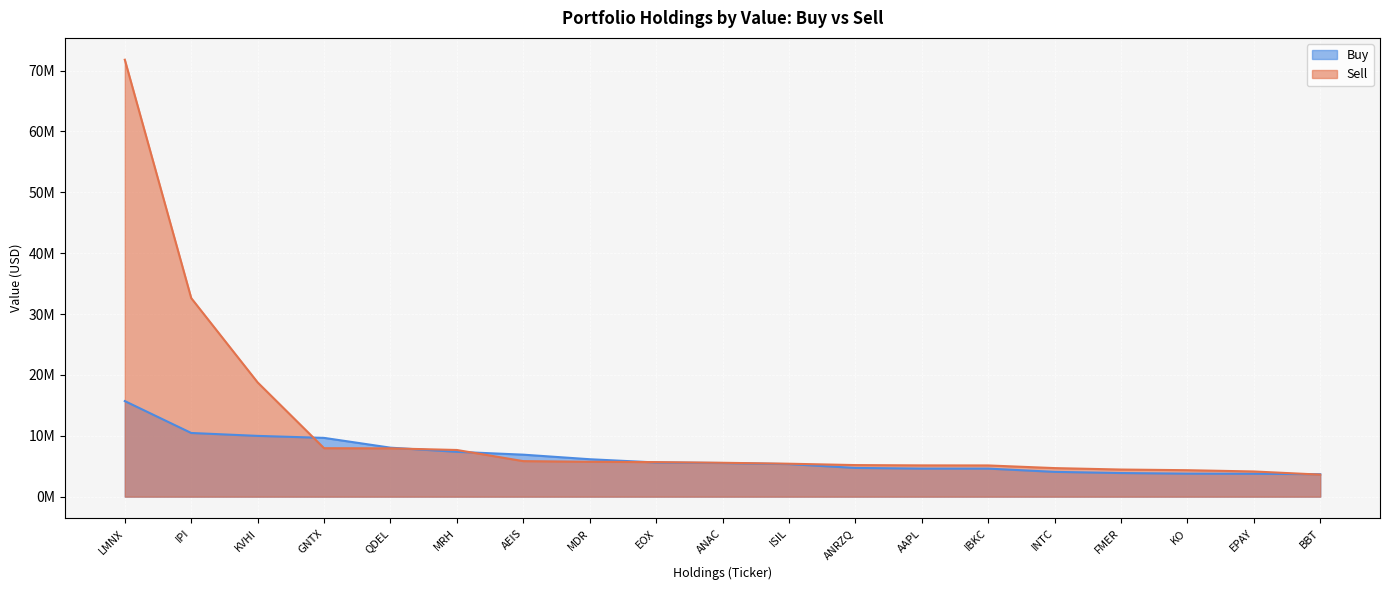

True or false: Buy has more than 0 interior local peaks.

False